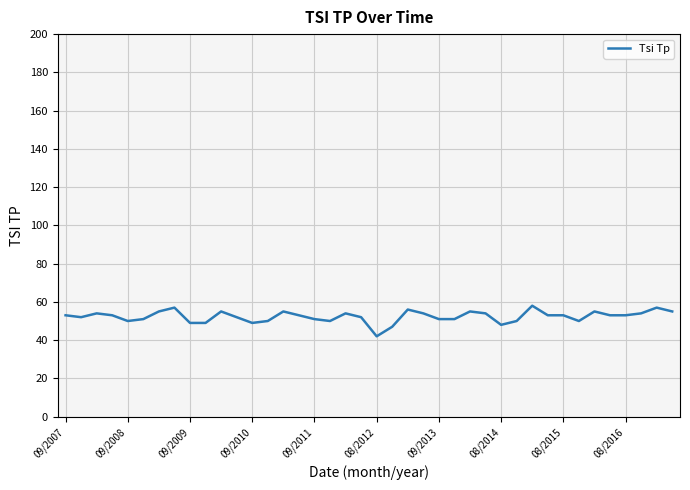

What is the maximum value shown in the chart?

58